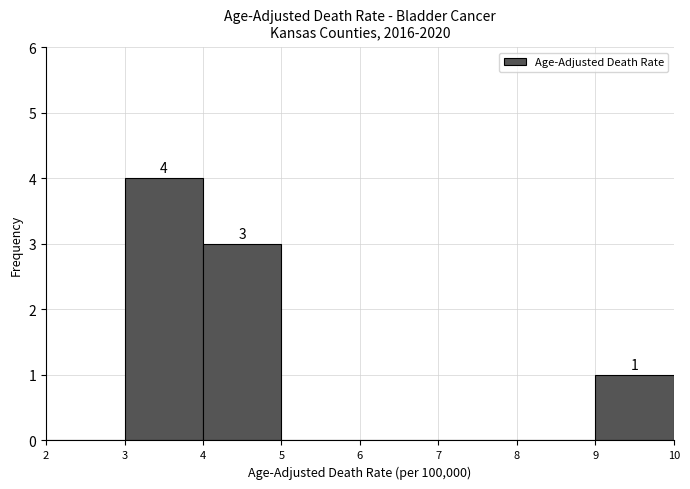

Over which range of the x-axis is the bar tallest?

3 to 4